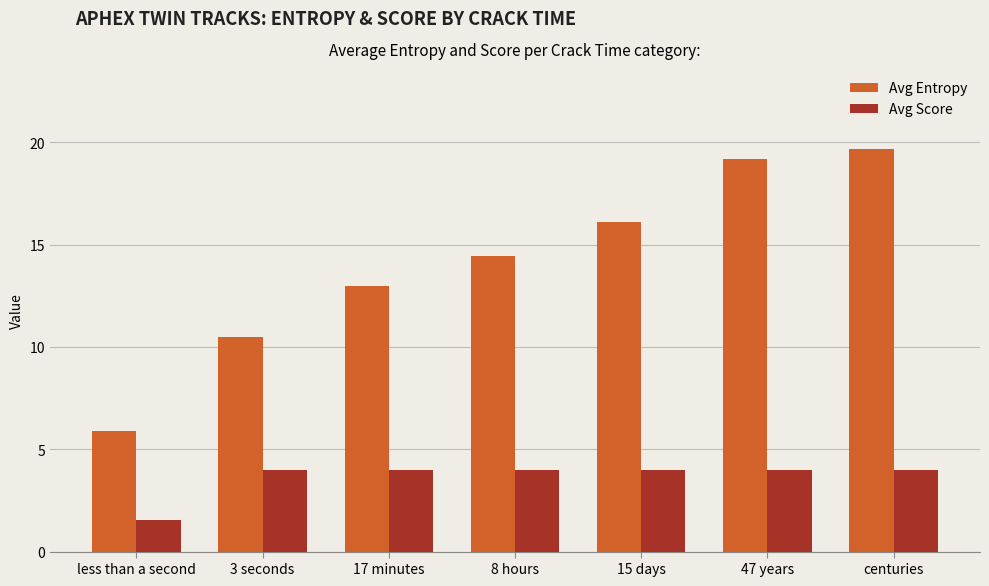

Reading left to right, list all the values displayed in this chart.

Avg Entropy: 5.9	10.5	13.0	14.5	16.1	19.2	19.7
Avg Score: 1.5	4.0	4.0	4.0	4.0	4.0	4.0